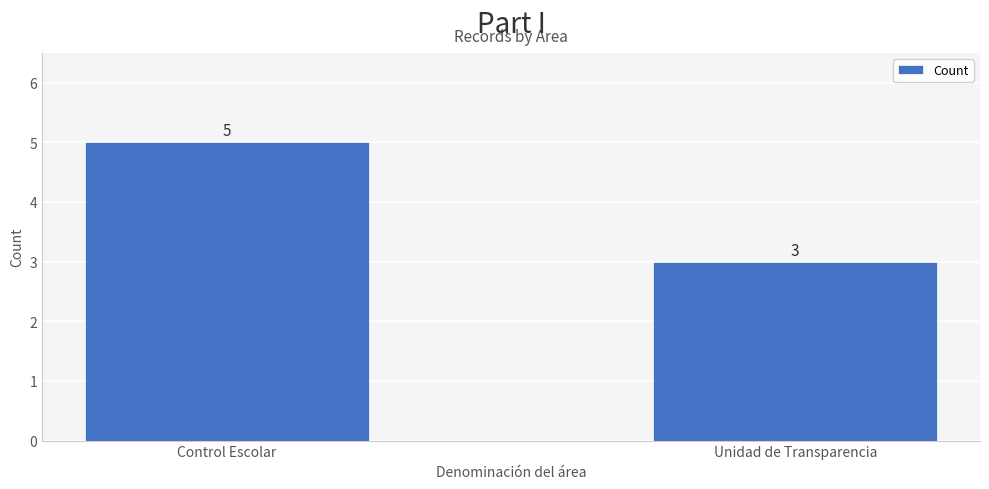

Which category has the lowest value across all series?

Unidad de Transparencia